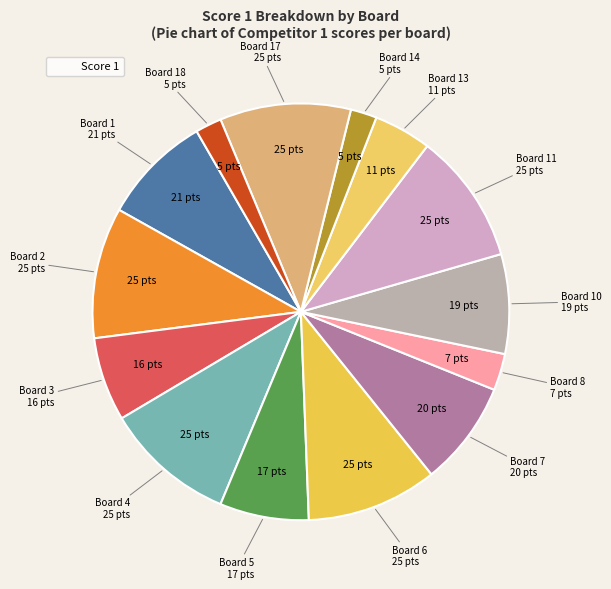

Count the number of slices in the pie.

14